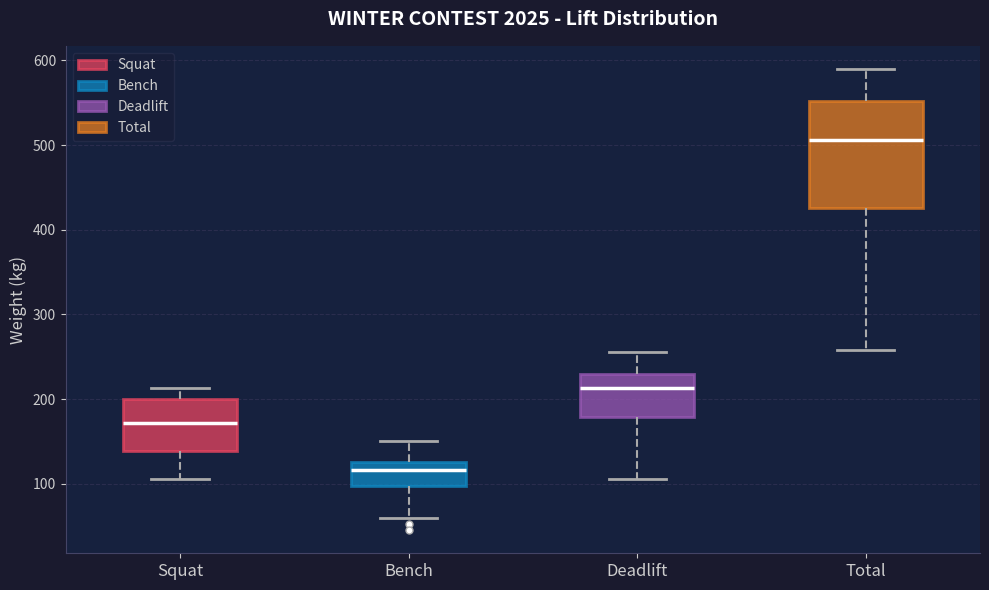

Reading left to right, transcribe this box plot: for each box, give where its median line is, the range the box spans, and where its two whiskers end, as read against the y-axis. The values are not printed on the chart, so give them approximately, as read against the axis.

Squat: median 170, box 140 to 200, whiskers 110 to 210
Bench: median 120, box 100 to 130, whiskers 60 to 150
Deadlift: median 210, box 180 to 230, whiskers 110 to 260
Total: median 510, box 430 to 550, whiskers 260 to 590